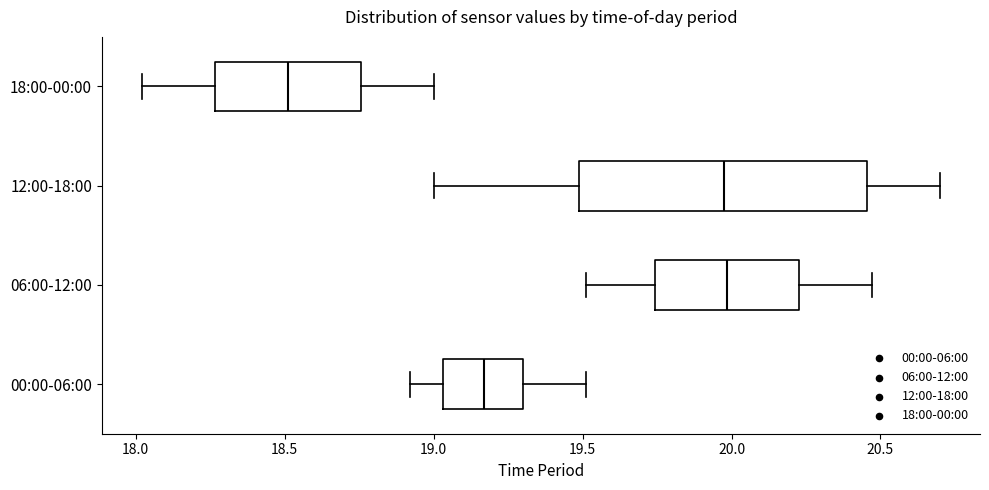

Where is the left edge of the box for 12:00-18:00 on the x-axis? The values are not printed on the chart, so give them approximately, as read against the axis.

19.50